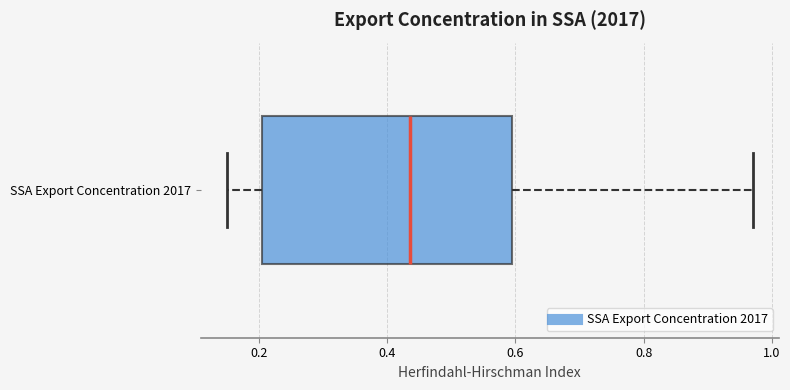

Read this box plot against the x-axis: the position of the median line, the range covered by the box, and the ends of both whiskers. The values are not printed on the chart, so give them approximately, as read against the axis.

median 0.44, box 0.20 to 0.60, whiskers 0.16 to 0.98